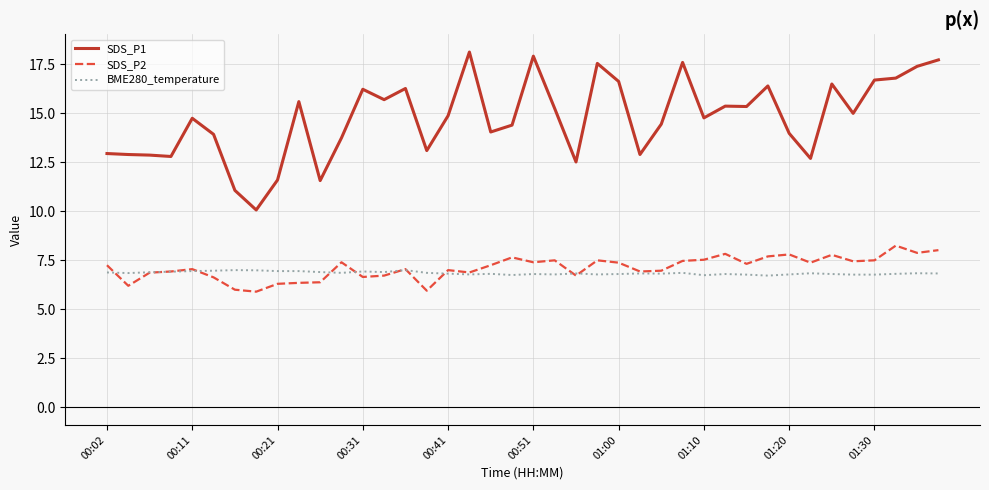

What is the maximum value shown in the chart?

18.1